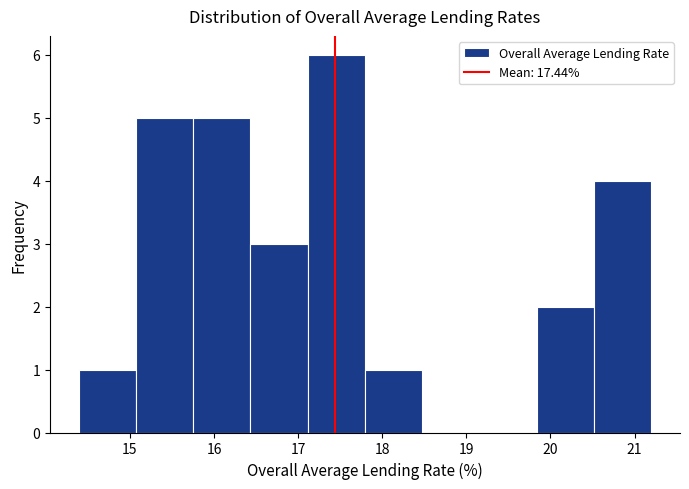

What is the height of the bar covering 14.4 to 15.1 on the x-axis? Neither the bar edges nor the heights are printed on the chart, so give them approximately, as read against the axes.

1